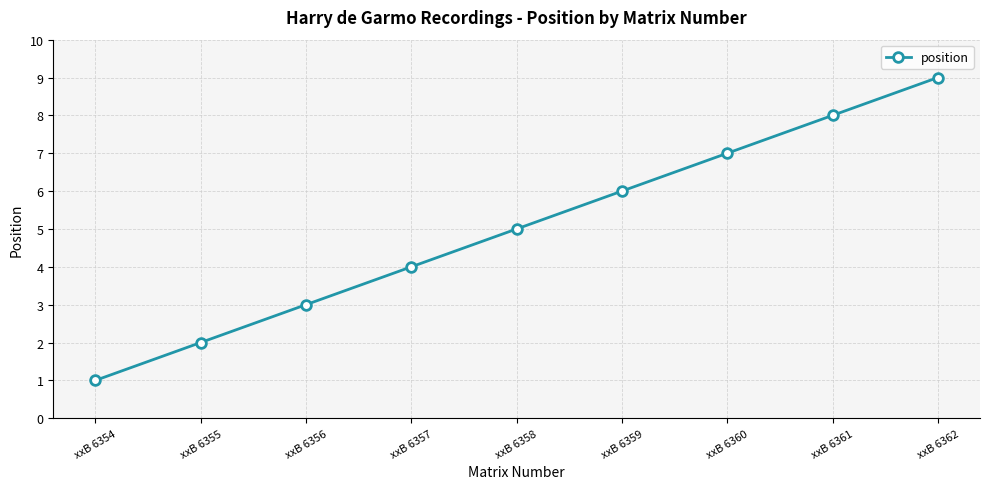

Does the chart have visible grid lines?

Yes